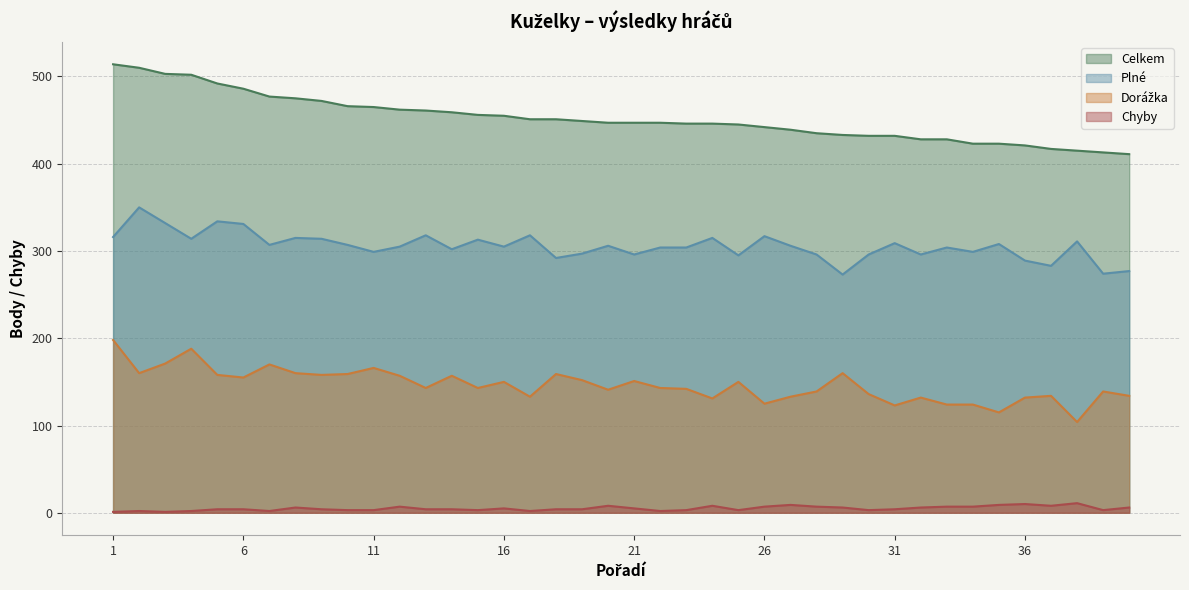

Is it true that Celkem equals 459 at 14?

True